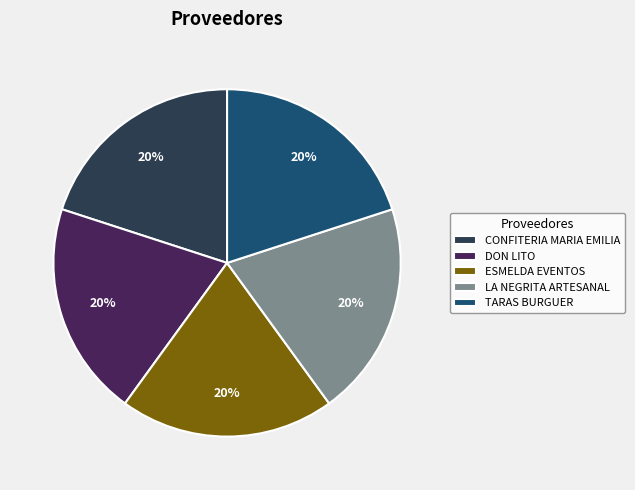

To the nearest percent, what is the combined percentage of ESMELDA EVENTOS and DON LITO?

40%